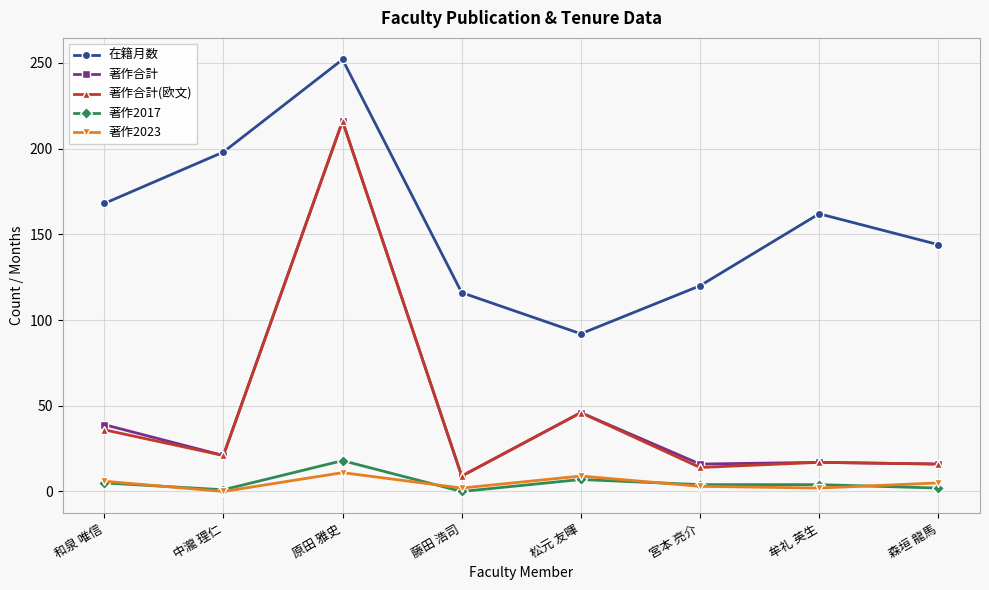

Does the chart display data point markers on the line(s)?

Yes